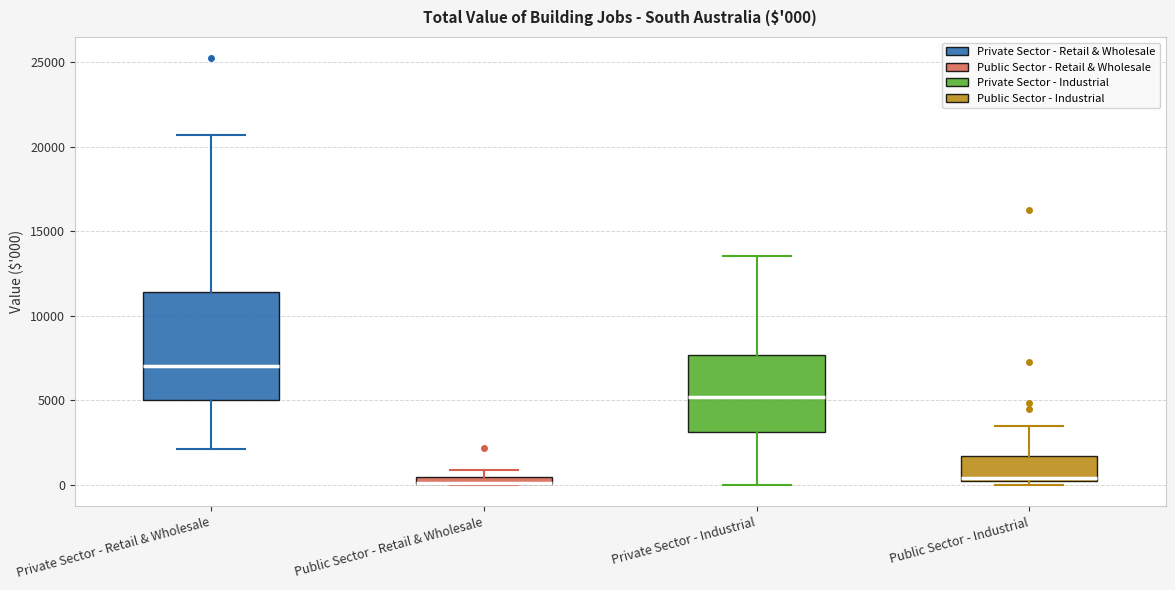

Which box is the tallest, from its lower edge to its upper edge?

Private Sector - Retail & Wholesale